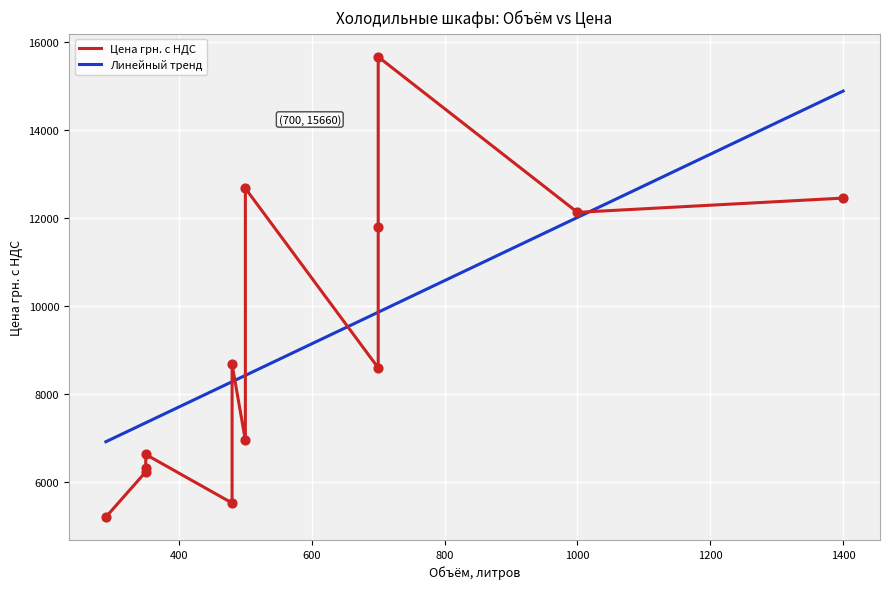

What is the highest value of the Линейный тренд series?

14882.4